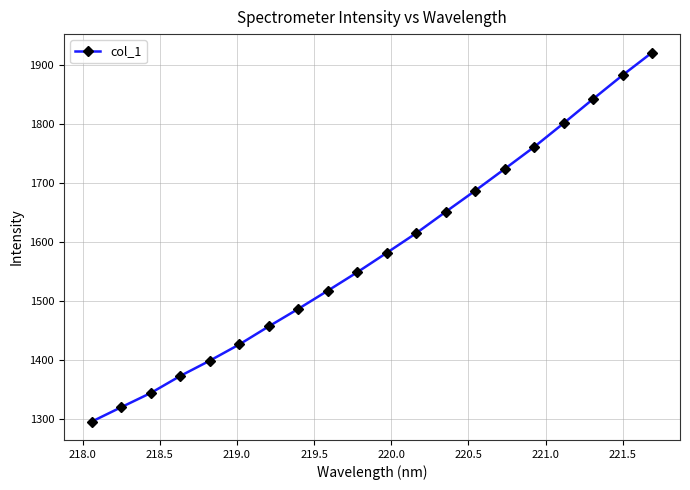

What is the difference between the second highest and second lowest values?

563.5